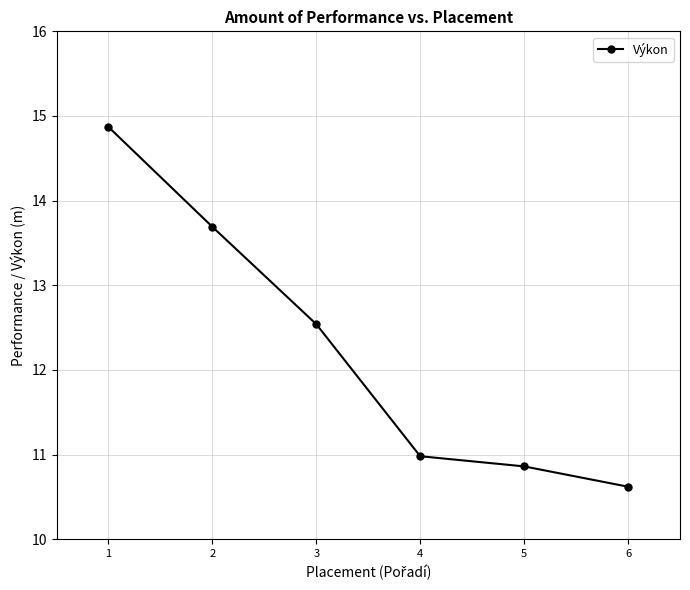

Is it true that the value at 6 is 15.7?

False